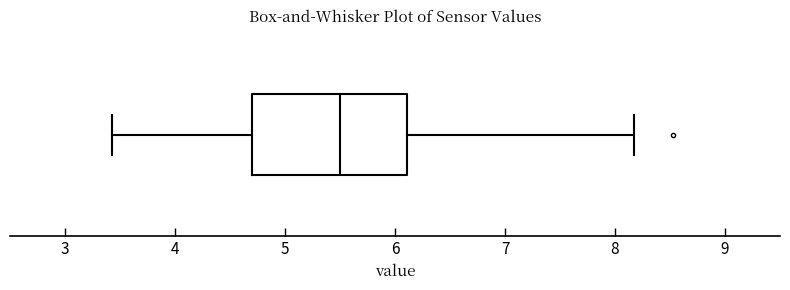

Read this box plot against the x-axis: the position of the median line, the range covered by the box, and the ends of both whiskers. The values are not printed on the chart, so give them approximately, as read against the axis.

median 5.5, box 4.7 to 6.1, whiskers 3.4 to 8.2